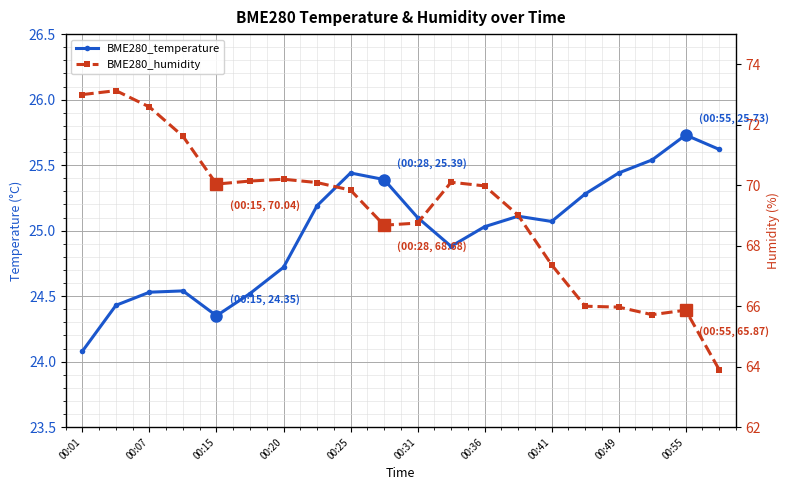

True or false: BME280_humidity and BME280_temperature cross at least once.

False